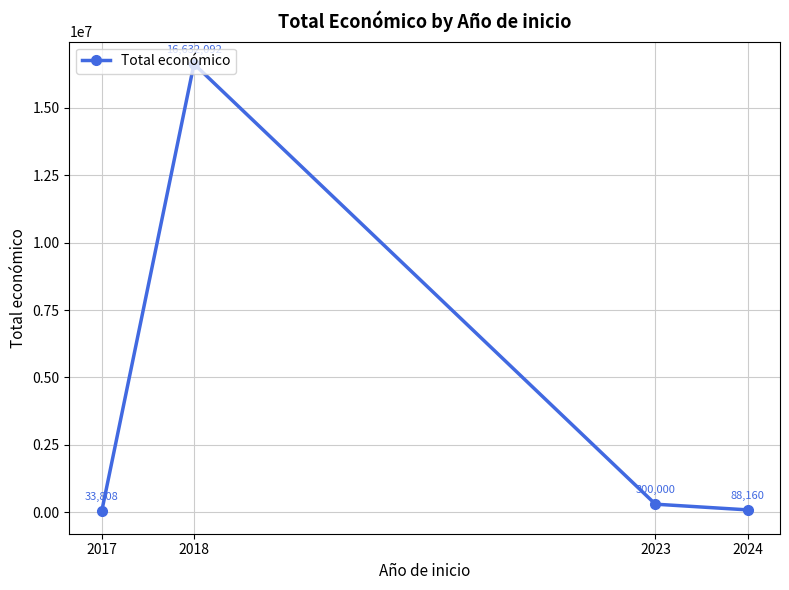

The chart shows a value of 33808 at 2017. True or false?

True